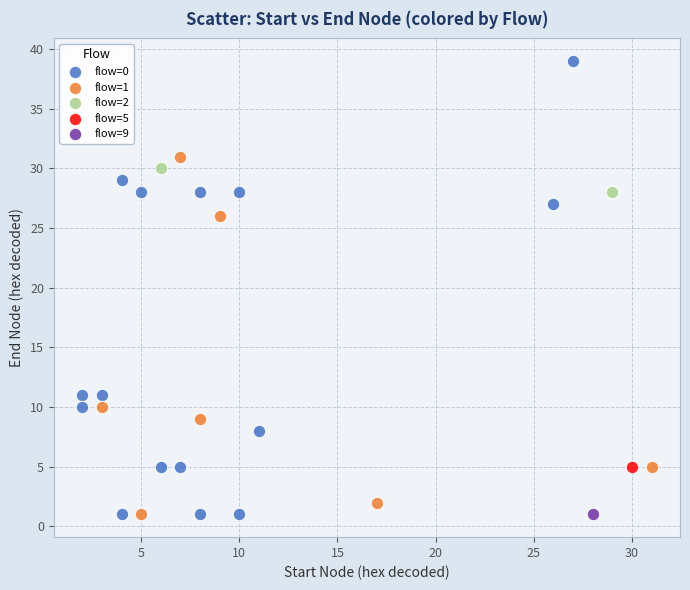

What are all the series names shown in the legend?

flow=0, flow=1, flow=2, flow=5, flow=9